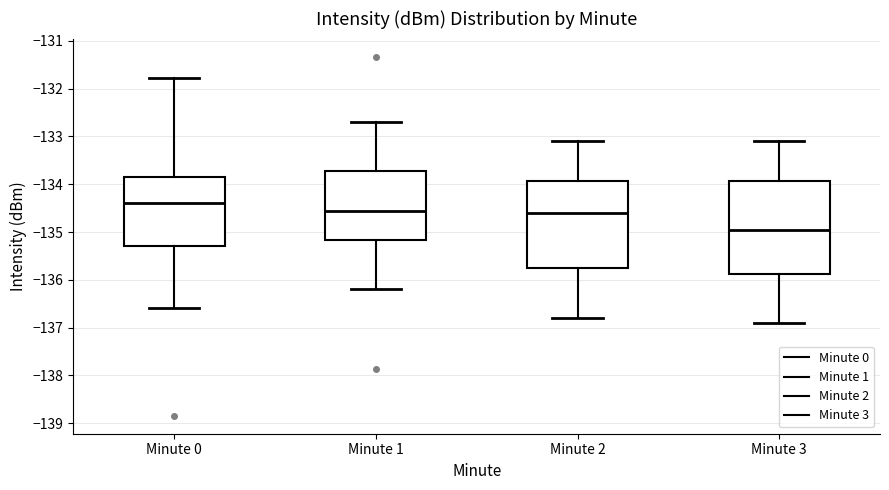

Which box's median line is the lowest?

Minute 3